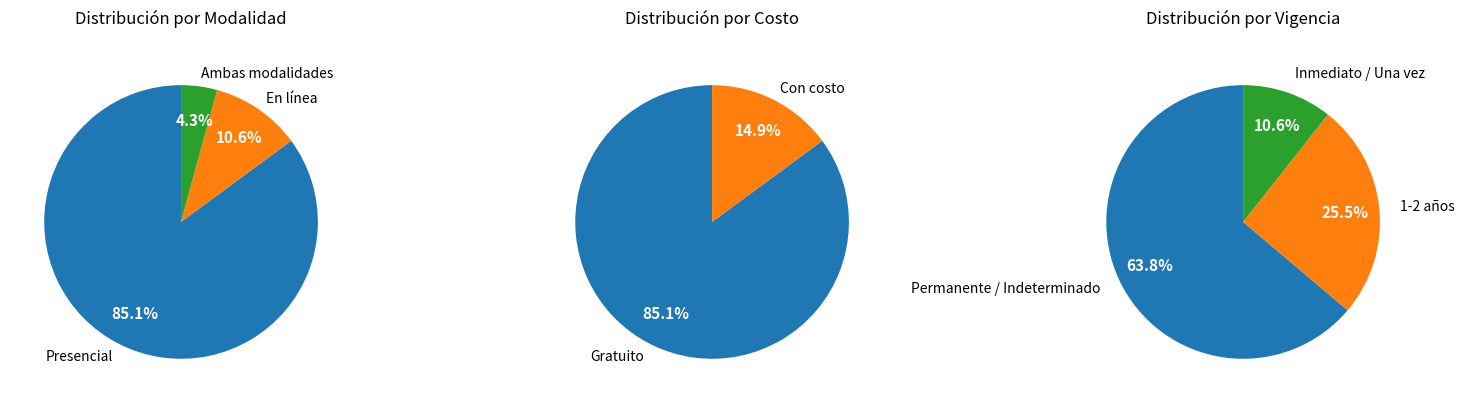

How many slices are in this pie chart?

8